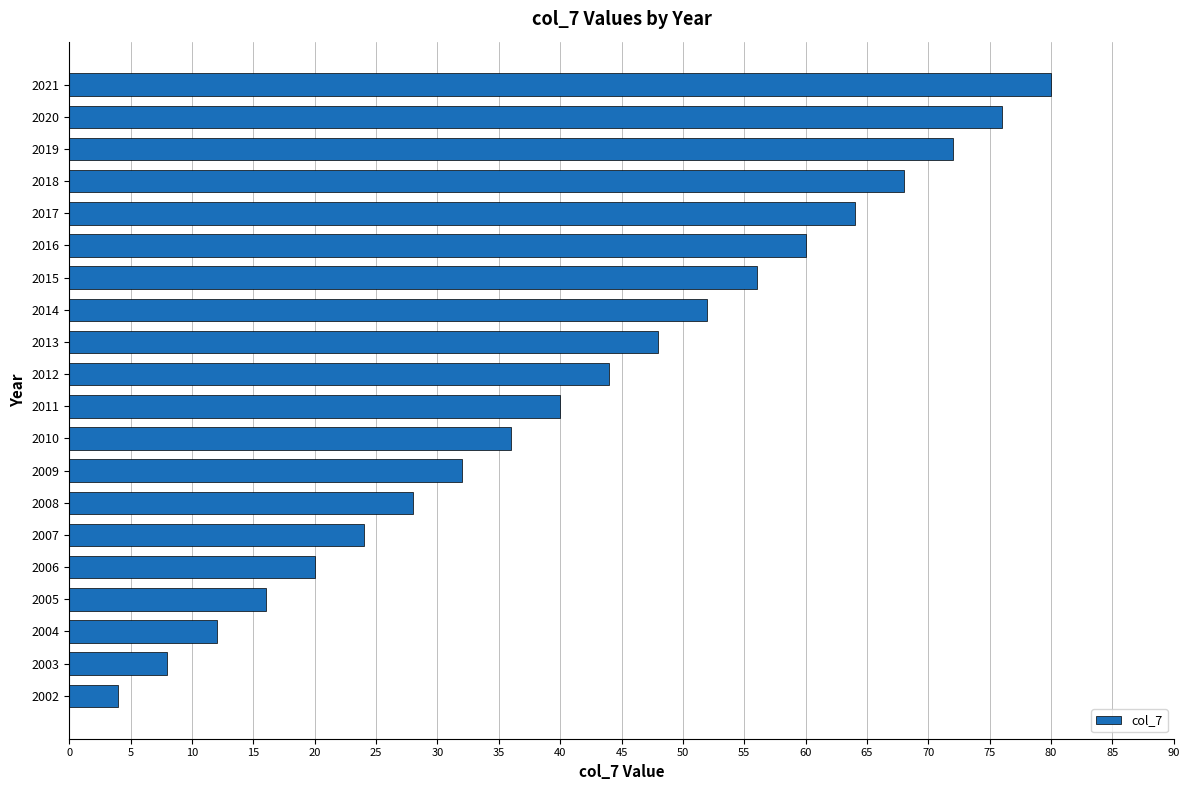

What value does the data have at 2015?

56